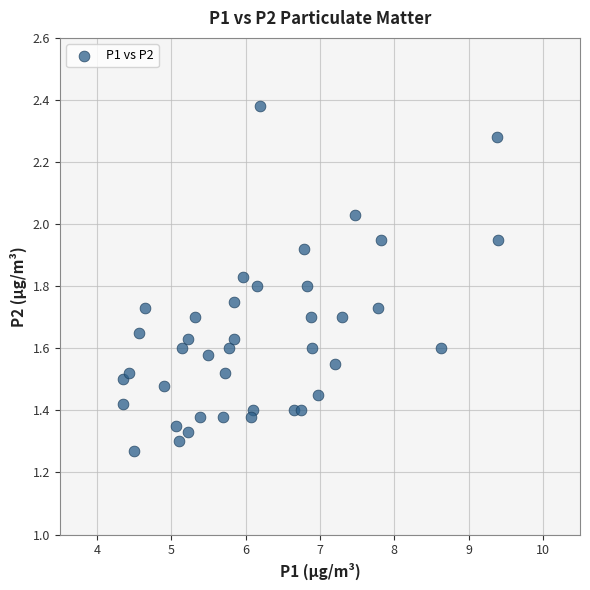

What is the range of Y values (max minus min)?

1.1